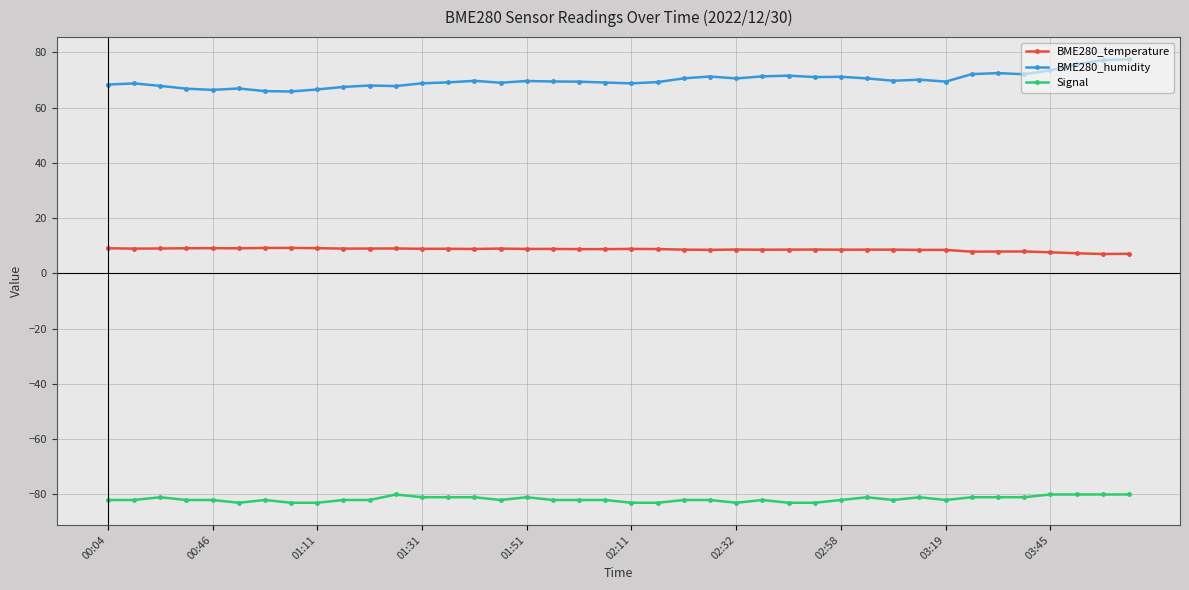

What is the value of the Signal point at the 2nd from the left?

-82.0